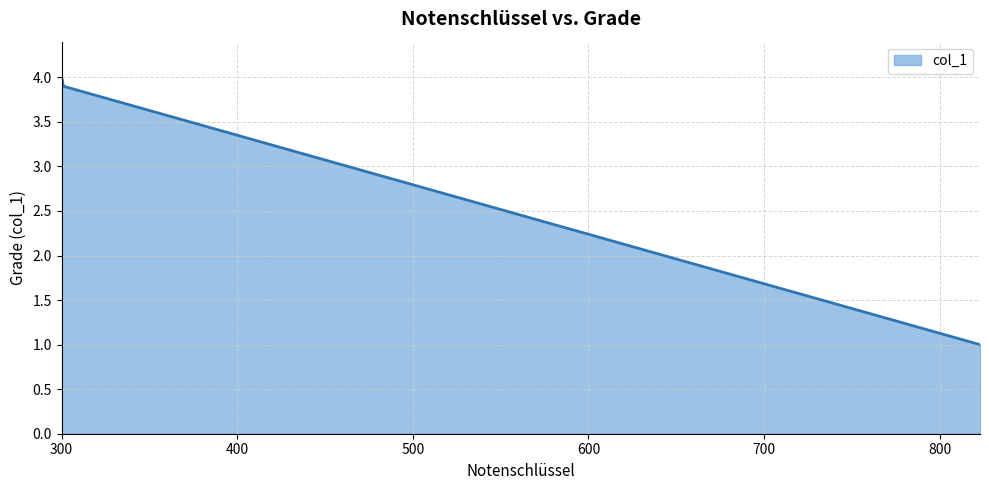

How many lines are shown in the chart?

1